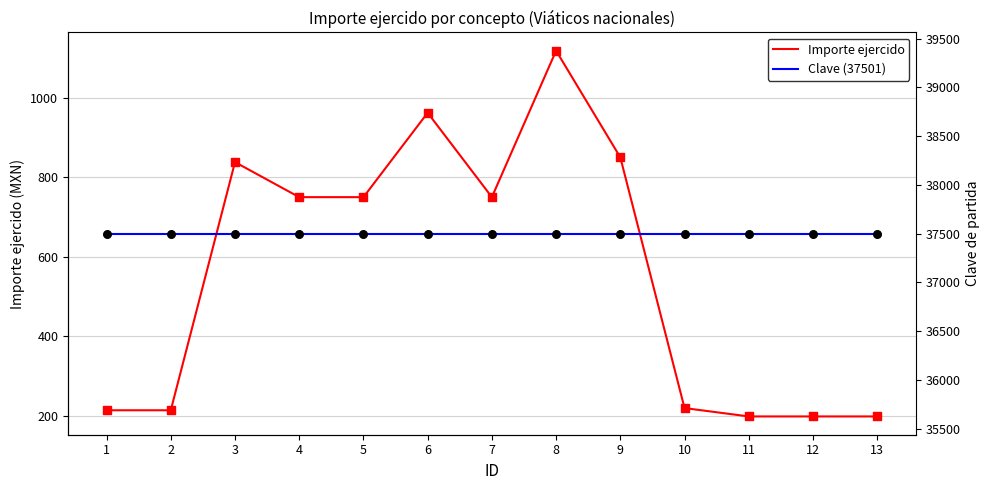

At how many categories does at least one series exceed 20428?

13